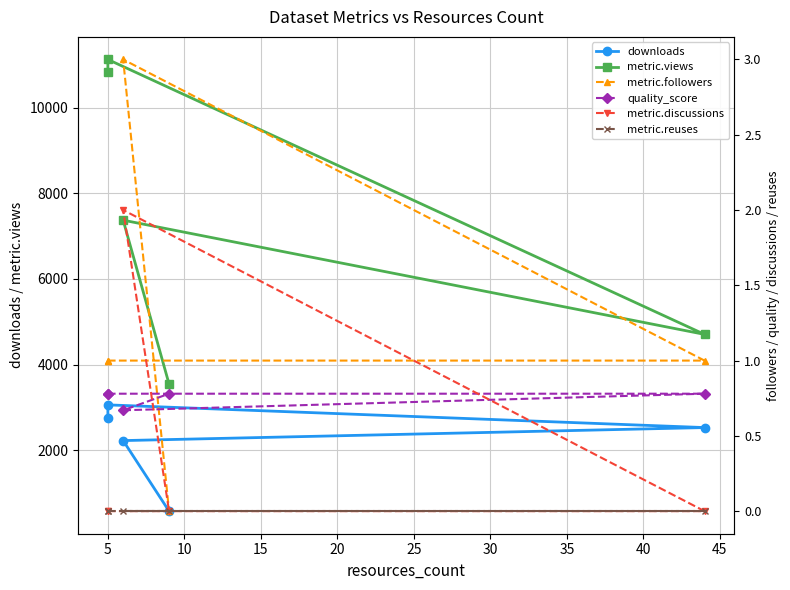

Rank the series by their maximum value, from lowest to highest.

metric.reuses, quality_score, metric.discussions, metric.followers, downloads, metric.views